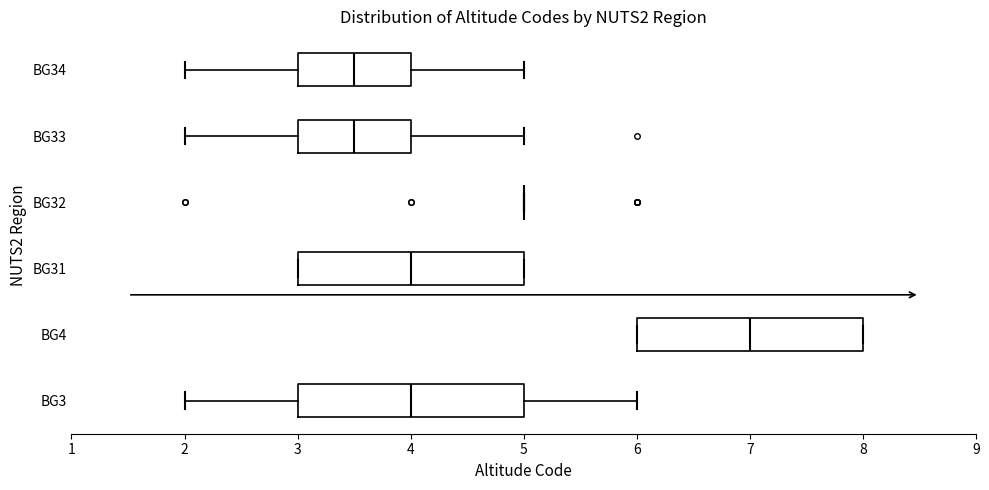

Reading bottom to top, transcribe this box plot: for each box, give where its median line is, the range the box spans, and where its two whiskers end, as read against the x-axis. The values are not printed on the chart, so give them approximately, as read against the axis.

BG3: median 4.0, box 3.0 to 5.0, whiskers 2.0 to 6.0
BG4: median 7.0, box 6.0 to 8.0, whiskers 6.0 to 8.0
BG31: median 4.0, box 3.0 to 5.0, whiskers 3.0 to 5.0
BG32: box collapsed to a line at 5.0, whiskers 5.0 to 5.0
BG33: median 3.5, box 3.0 to 4.0, whiskers 2.0 to 5.0
BG34: median 3.5, box 3.0 to 4.0, whiskers 2.0 to 5.0